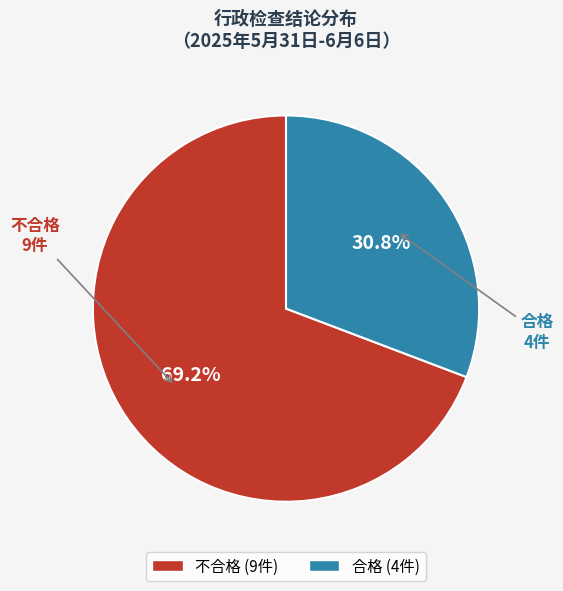

Which slice is the smallest?

合格